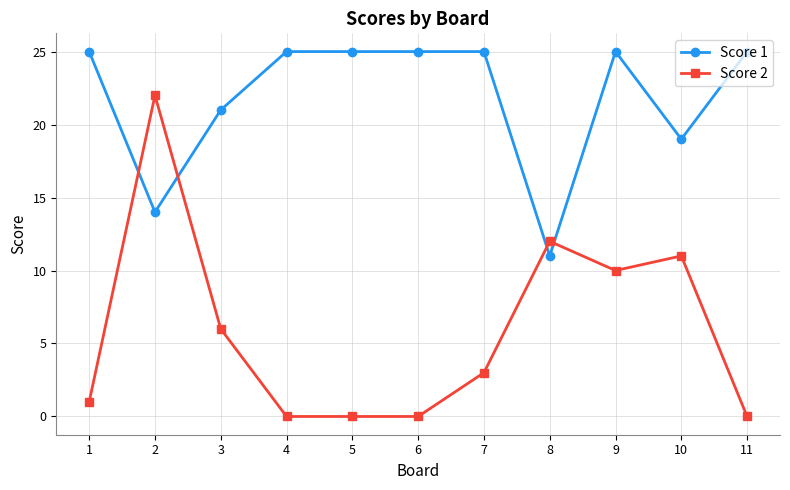

Is it true that Score 1 equals 30 at 10?

False